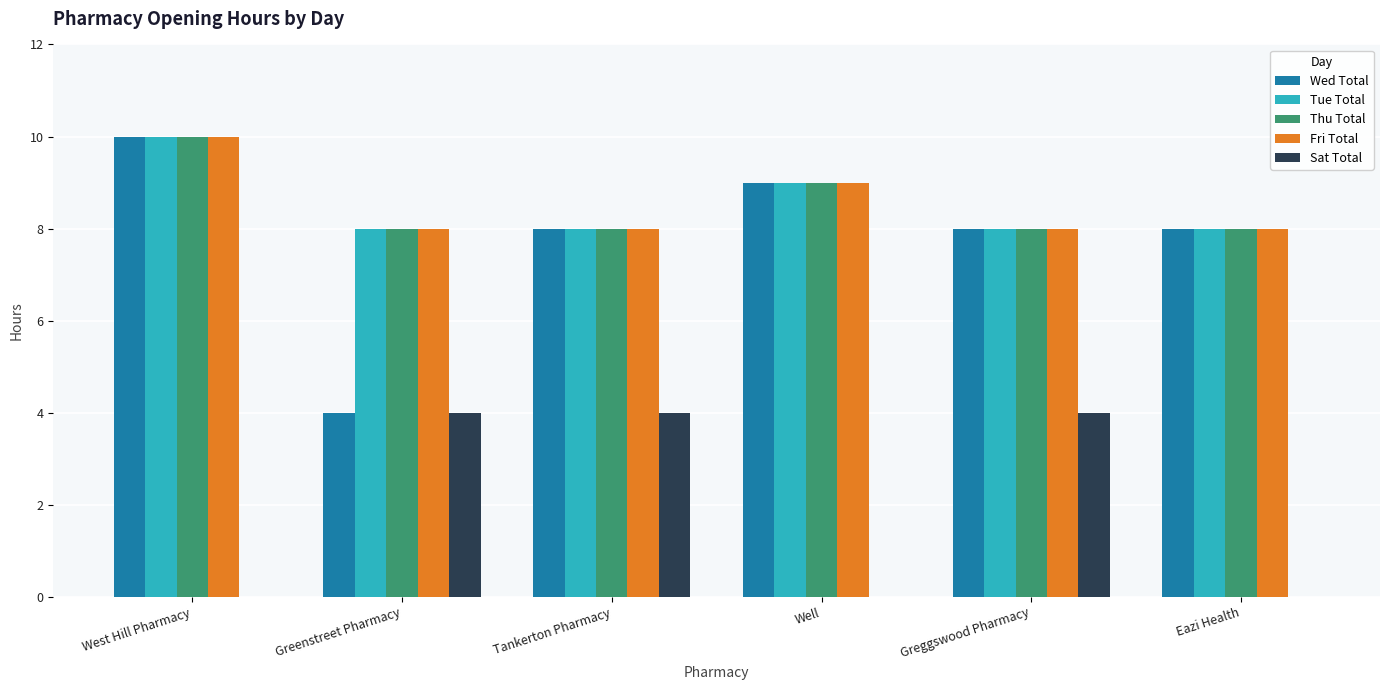

Reading left to right, transcribe all the data shown in this chart.

Wed Total: 10	4	8	9	8	8
Tue Total: 10	8	8	9	8	8
Thu Total: 10	8	8	9	8	8
Fri Total: 10	8	8	9	8	8
Sat Total: 0	4	4	0	4	0